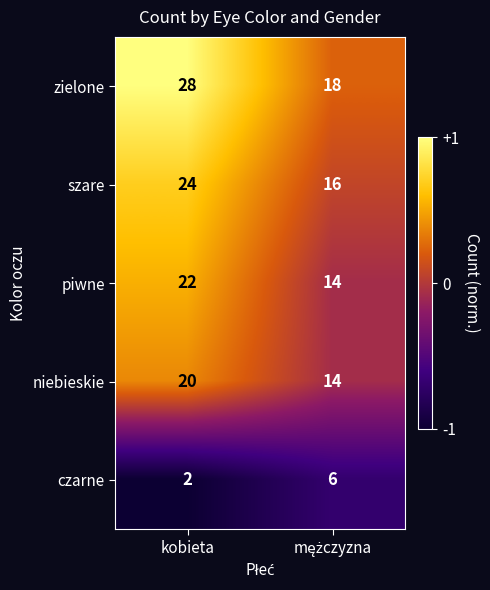

At which category is the sum across all series the highest?

kobieta